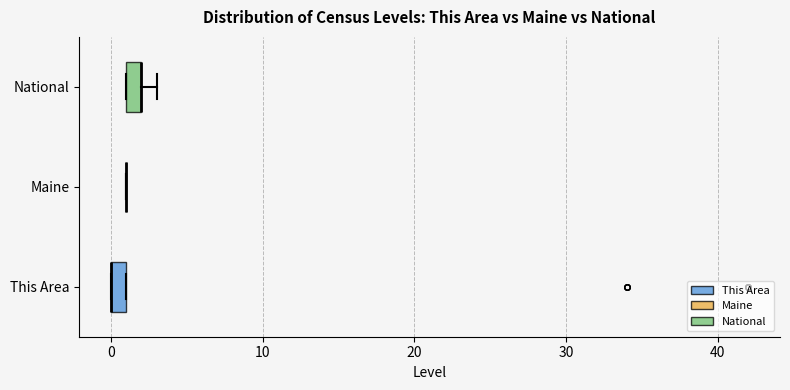

Where is the left edge of the box for National on the x-axis? The values are not printed on the chart, so give them approximately, as read against the axis.

1